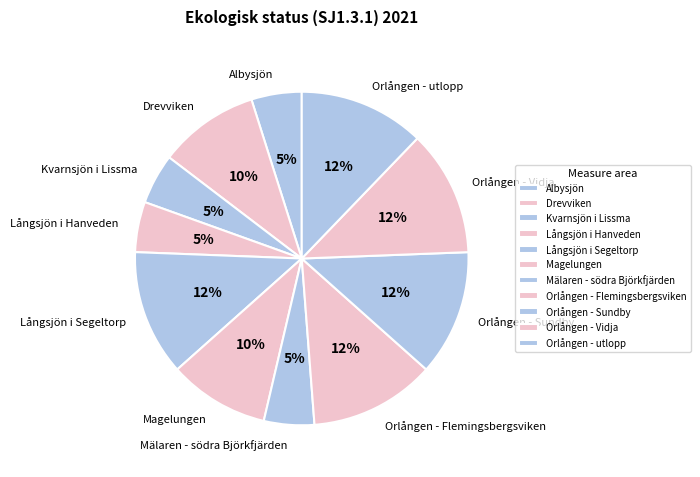

Combined, do Orlången - Flemingsbergsviken and Orlången - Vidja account for over 50%?

No